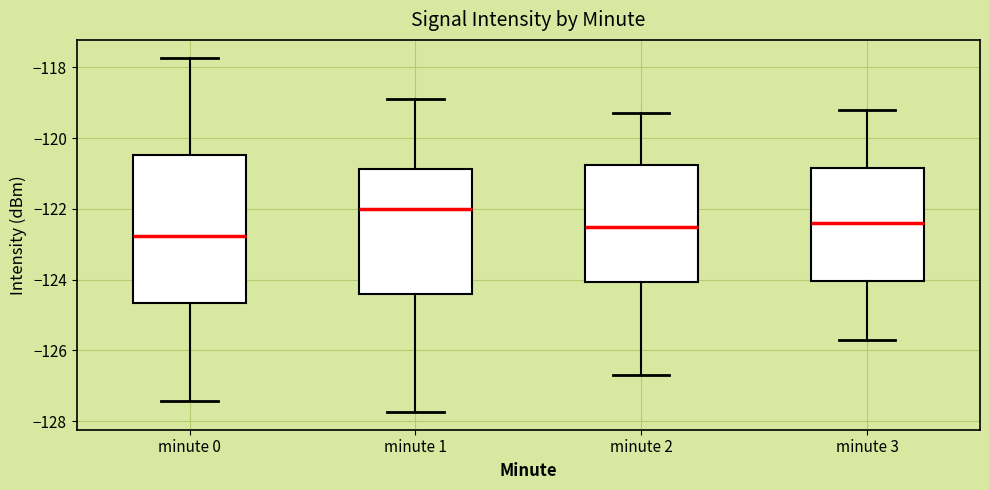

Which box has the lowest median line?

minute 0